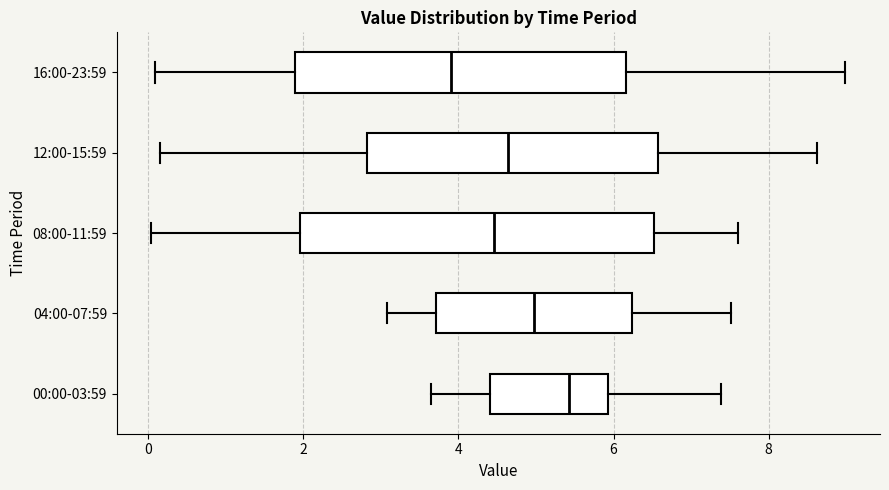

Which box has the furthest to the left median line?

16:00-23:59